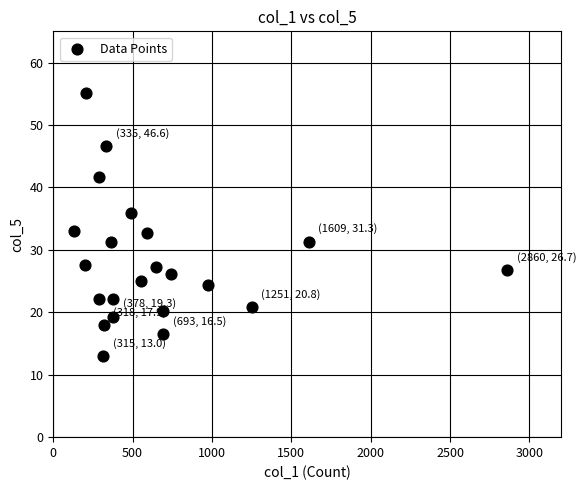

What is the range of Y values (max minus min)?

42.1